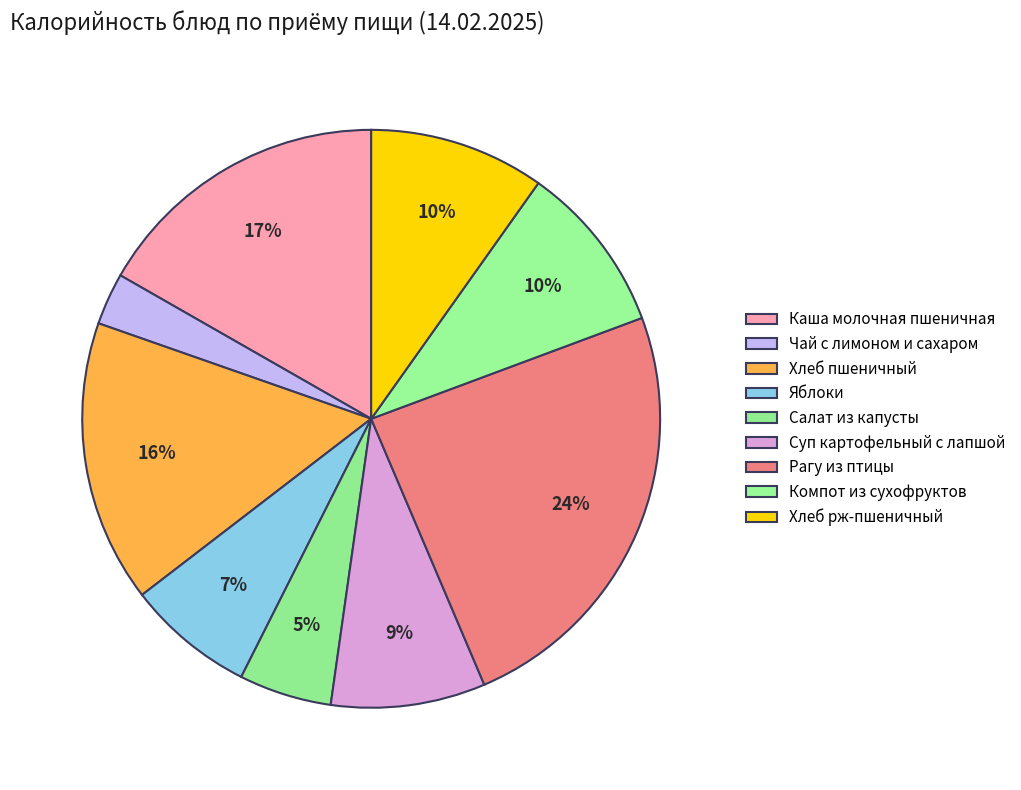

What is the change in value from Яблоки to Хлеб рж-пшеничный?

+34